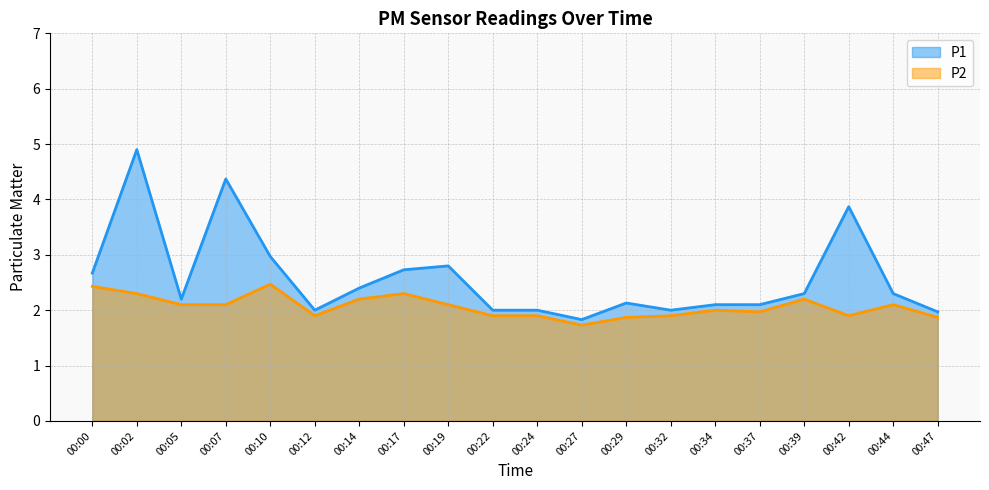

True or false: P2 and P1 intersect in this chart.

False